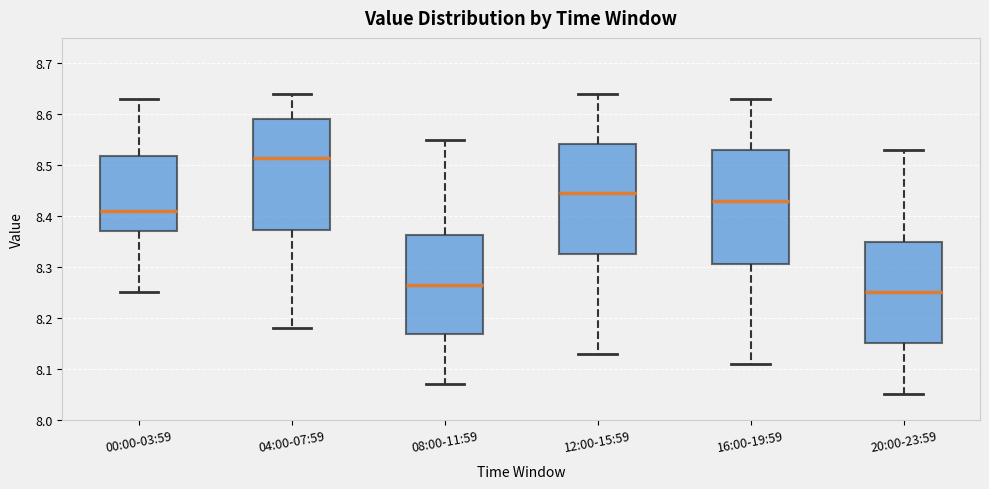

Reading left to right, transcribe this box plot: for each box, give where its median line is, the range the box spans, and where its two whiskers end, as read against the y-axis. The values are not printed on the chart, so give them approximately, as read against the axis.

00:00-03:59: median 8.41, box 8.37 to 8.52, whiskers 8.25 to 8.63
04:00-07:59: median 8.52, box 8.37 to 8.59, whiskers 8.18 to 8.64
08:00-11:59: median 8.27, box 8.17 to 8.36, whiskers 8.07 to 8.55
12:00-15:59: median 8.45, box 8.33 to 8.54, whiskers 8.13 to 8.64
16:00-19:59: median 8.43, box 8.31 to 8.53, whiskers 8.11 to 8.63
20:00-23:59: median 8.25, box 8.15 to 8.35, whiskers 8.05 to 8.53